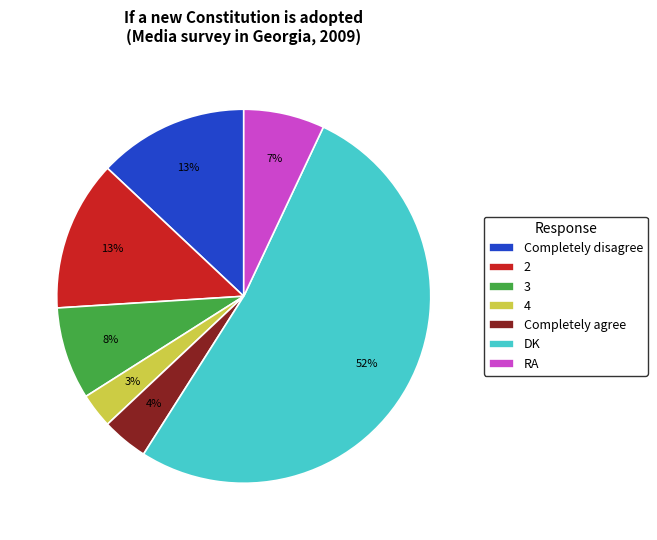

Count the number of slices in the pie.

7